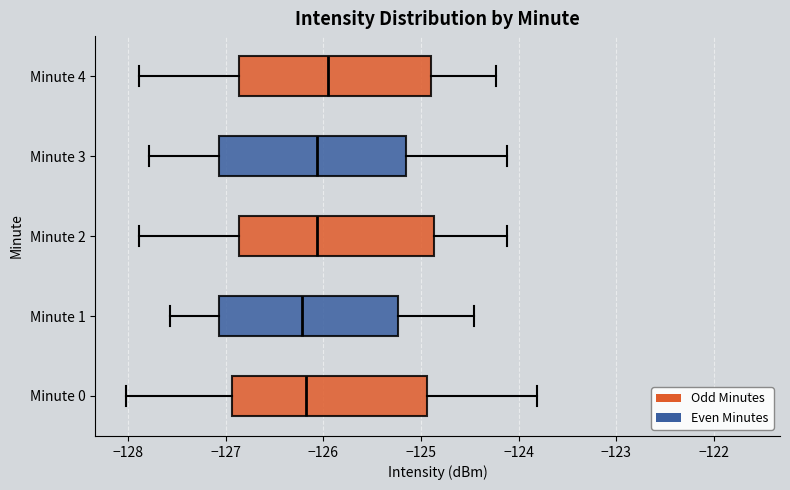

Where is the right edge of the box for Minute 2 on the x-axis? The values are not printed on the chart, so give them approximately, as read against the axis.

-124.9